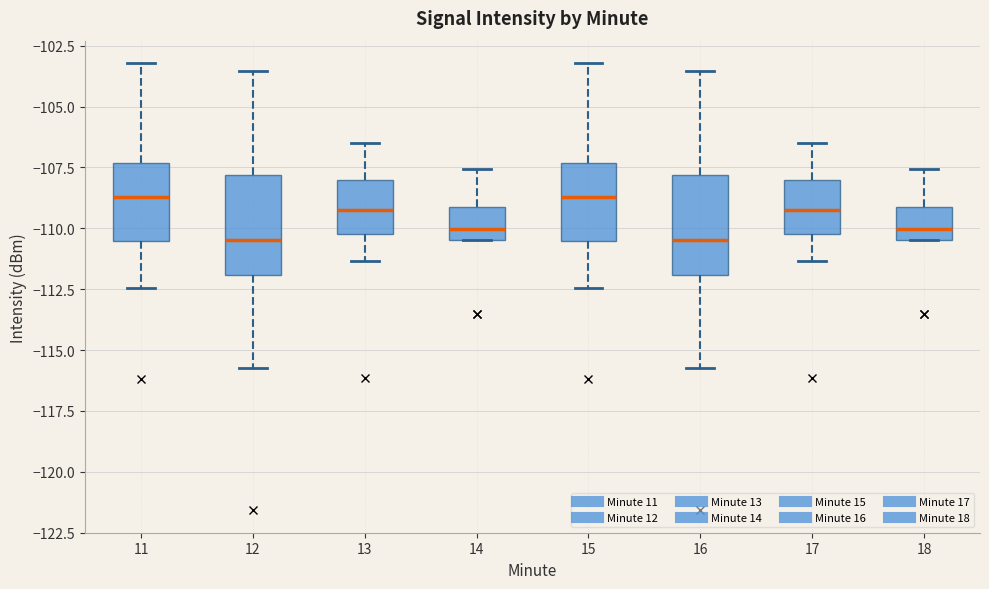

Reading left to right, transcribe this box plot: for each box, give where its median line is, the range the box spans, and where its two whiskers end, as read against the y-axis. The values are not printed on the chart, so give them approximately, as read against the axis.

11: median -108.5, box -110.5 to -107.5, whiskers -112.5 to -103.0
12: median -110.5, box -112.0 to -108.0, whiskers -115.5 to -103.5
13: median -109.0, box -110.0 to -108.0, whiskers -111.5 to -106.5
14: median -110.0, box -110.5 to -109.0, whiskers -110.5 to -107.5
15: median -108.5, box -110.5 to -107.5, whiskers -112.5 to -103.0
16: median -110.5, box -112.0 to -108.0, whiskers -115.5 to -103.5
17: median -109.0, box -110.0 to -108.0, whiskers -111.5 to -106.5
18: median -110.0, box -110.5 to -109.0, whiskers -110.5 to -107.5